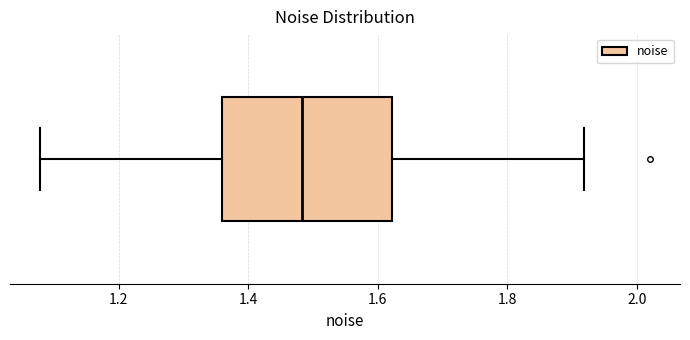

Read this box plot against the x-axis: the position of the median line, the range covered by the box, and the ends of both whiskers. The values are not printed on the chart, so give them approximately, as read against the axis.

median 1.48, box 1.36 to 1.62, whiskers 1.08 to 1.92